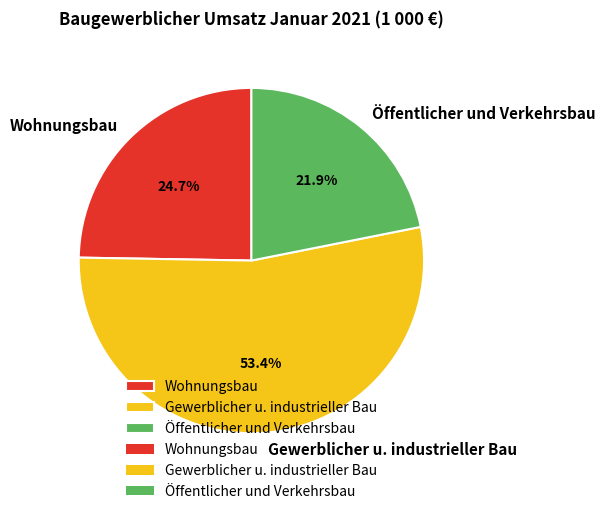

To the nearest percent, what portion does Gewerblicher u. industrieller Bau represent?

53%